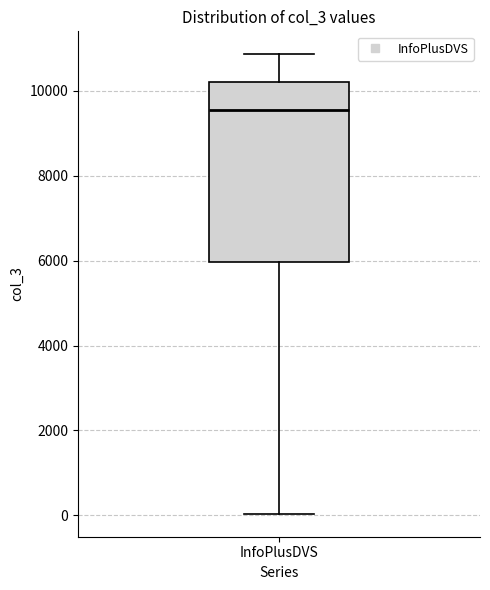

Read this box plot against the y-axis: the position of the median line, the range covered by the box, and the ends of both whiskers. The values are not printed on the chart, so give them approximately, as read against the axis.

median 9600, box 6000 to 10200, whiskers 0 to 10800